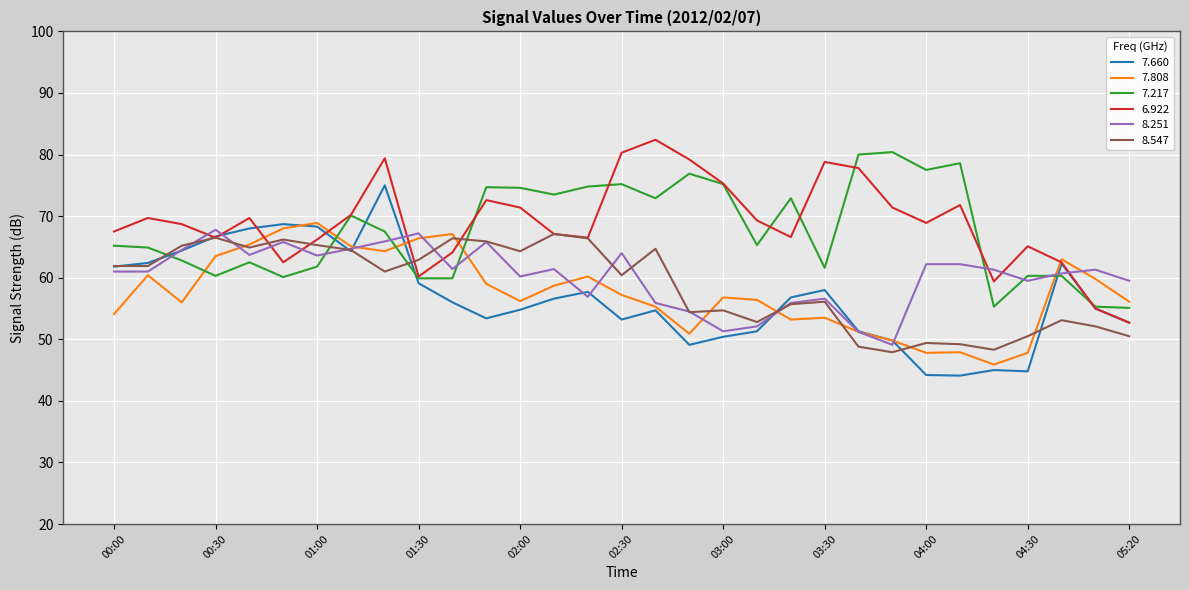

How many intersections are there between 7.217 and 8.547?

4